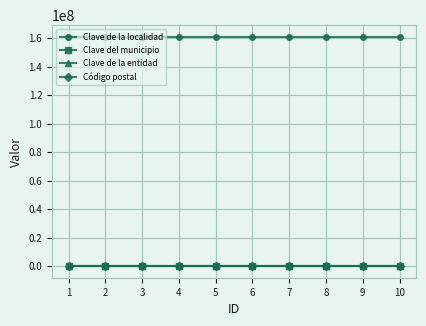

What is the maximum value for Clave de la localidad?

161080021